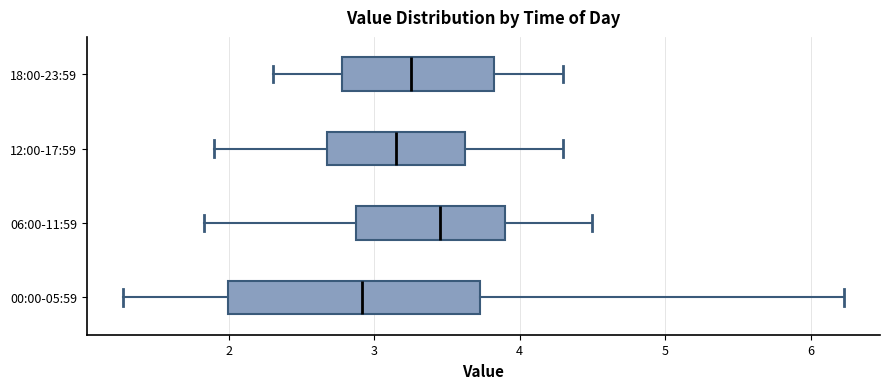

Which box has the furthest to the right median line?

06:00-11:59